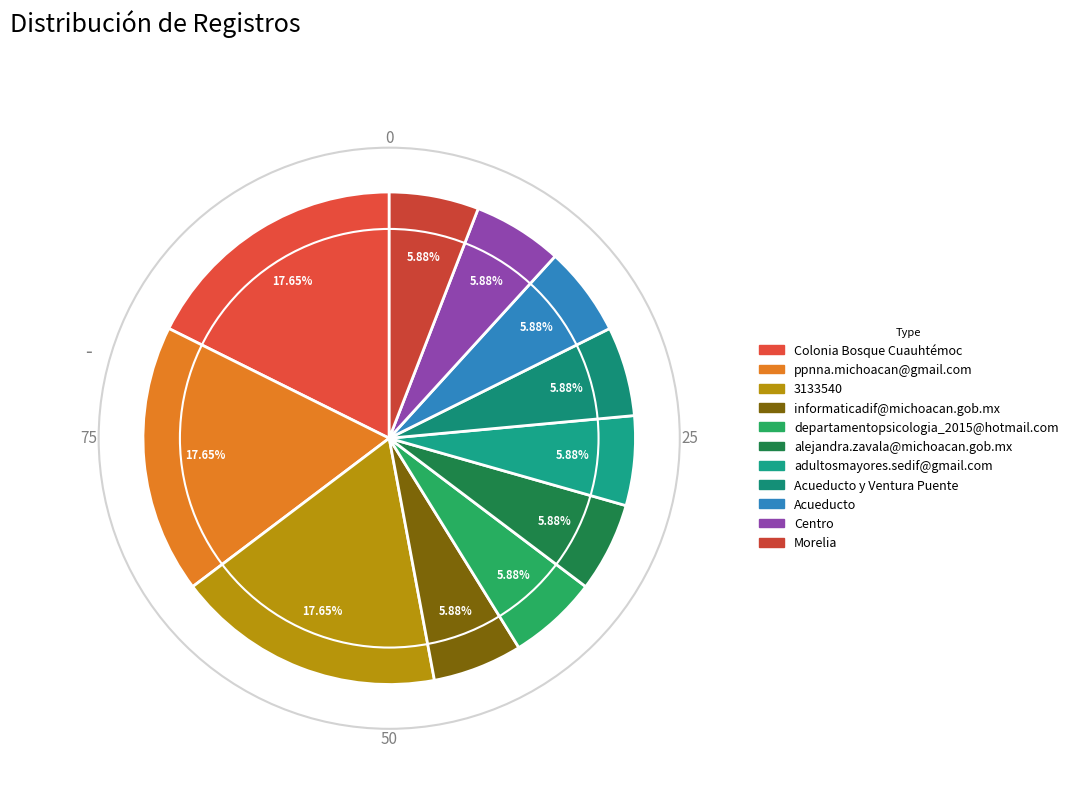

Is there any slice that represents more than half of the pie?

No